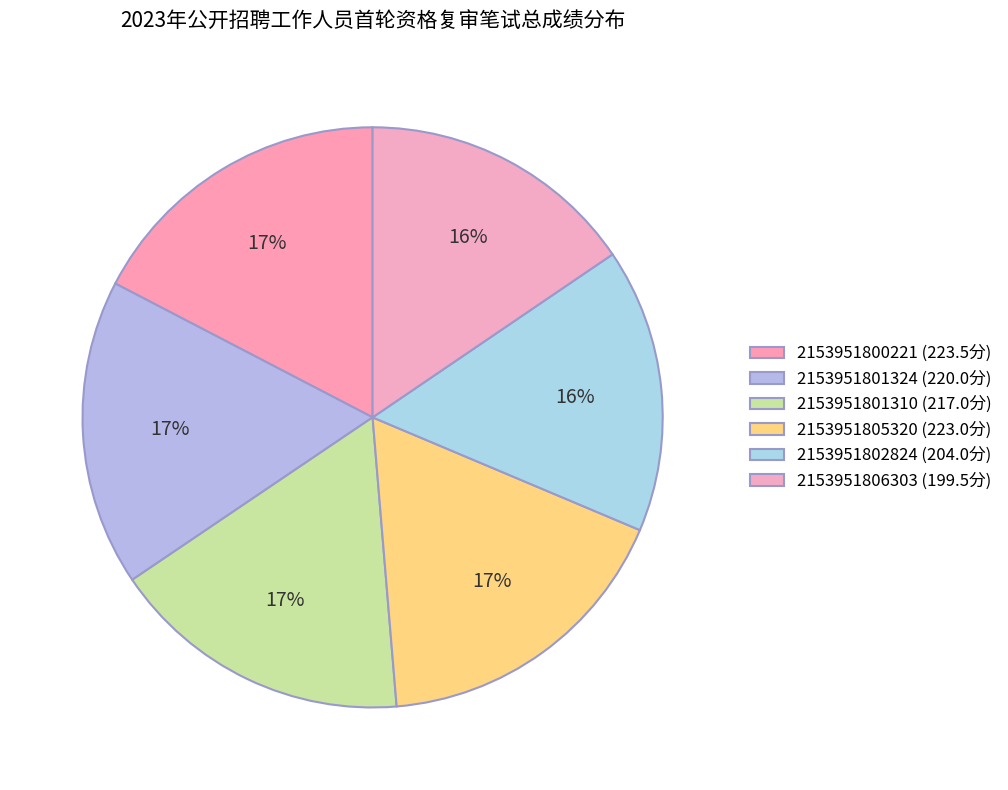

How many slices are in this pie chart?

6